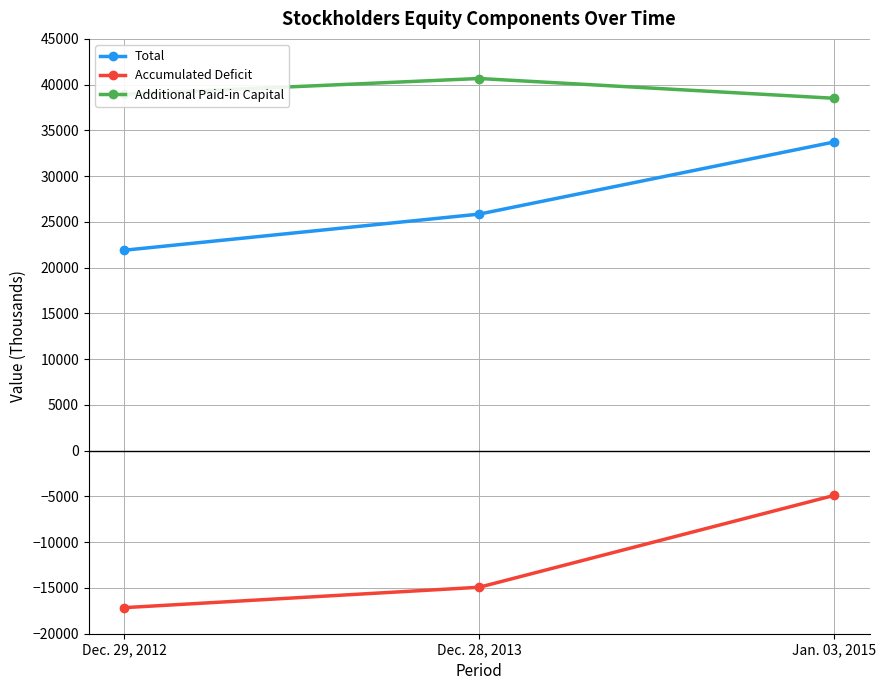

Rank the categories by Total value from lowest to highest.

Dec. 29, 2012, Dec. 28, 2013, Jan. 03, 2015